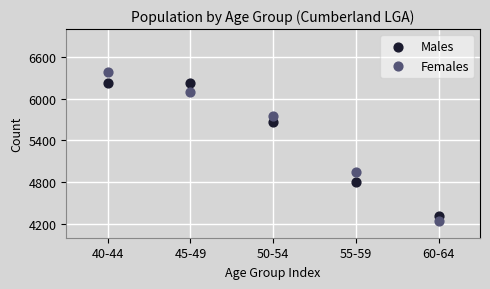

Across all data points, what is the average Y value?

5466